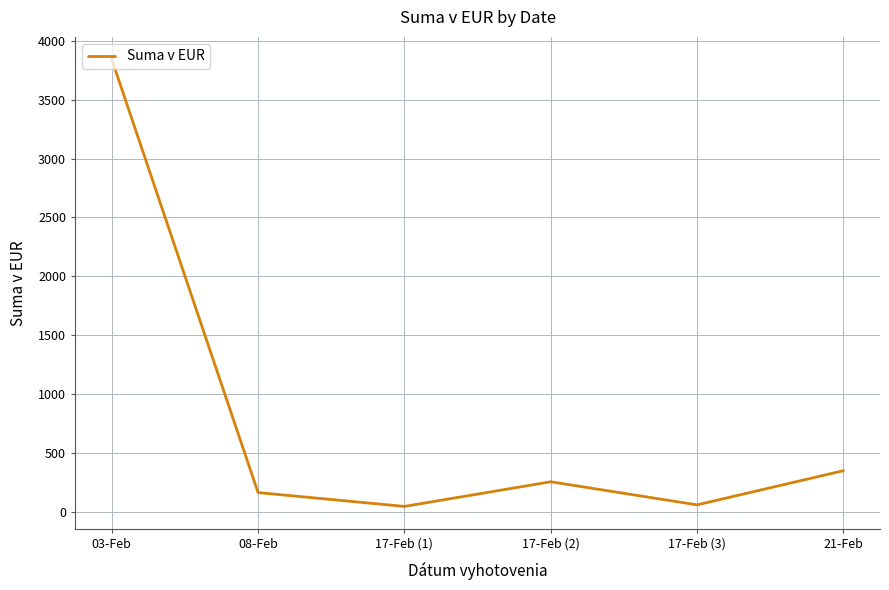

What is the difference between the values at 21-Feb and 17-Feb (3)?

290.6